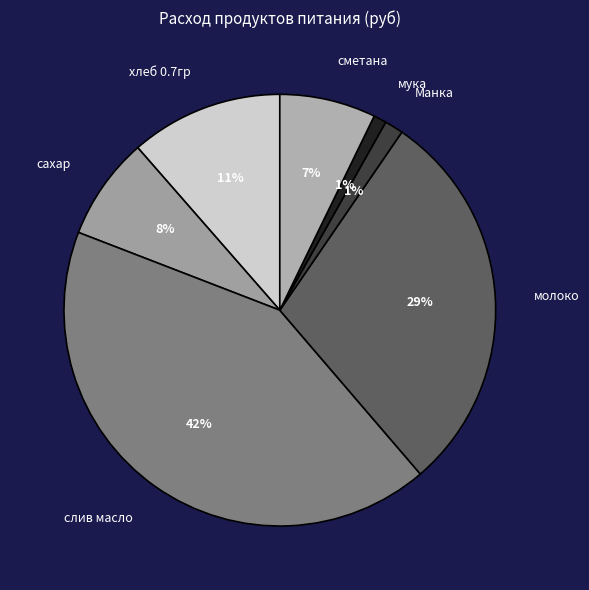

Is it true that сахар is 8% of the pie?

True